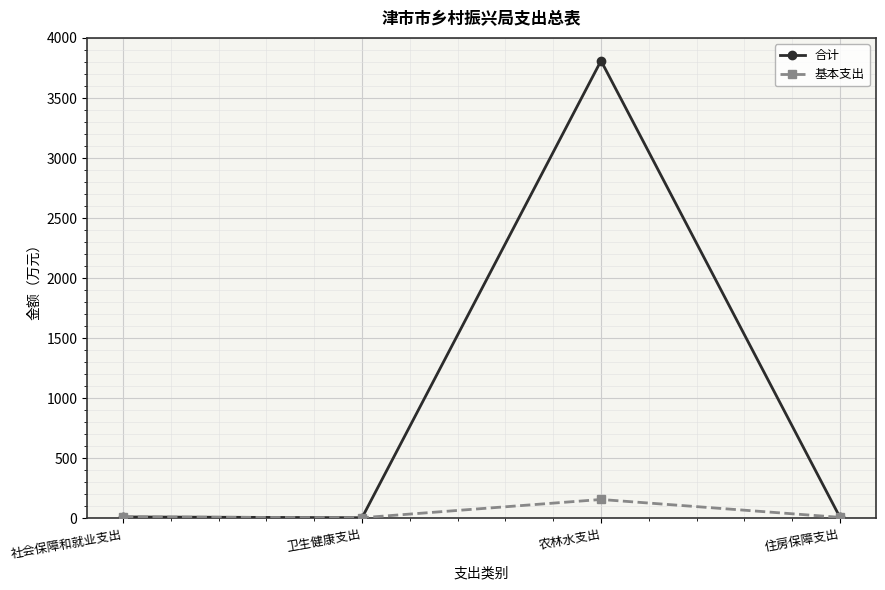

List the series in order of their peak value, highest first.

合计, 基本支出